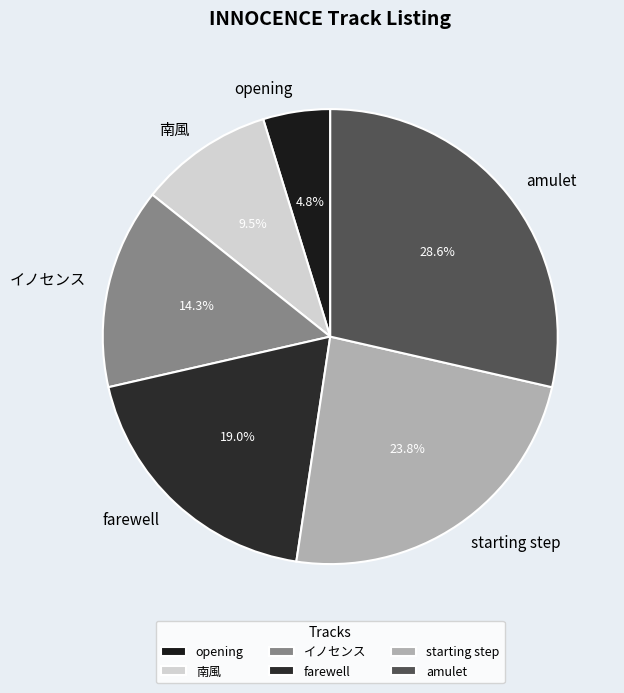

How many slices are in this pie chart?

6